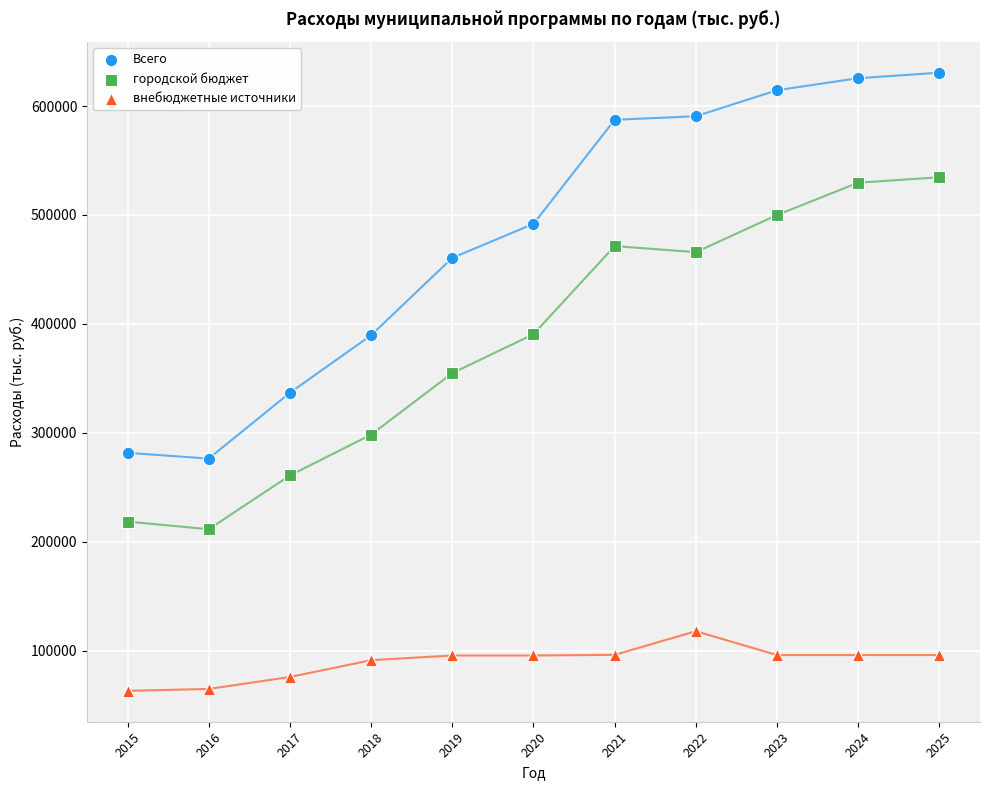

What are all the series names shown in the legend?

Всего, городской бюджет, внебюджетные источники